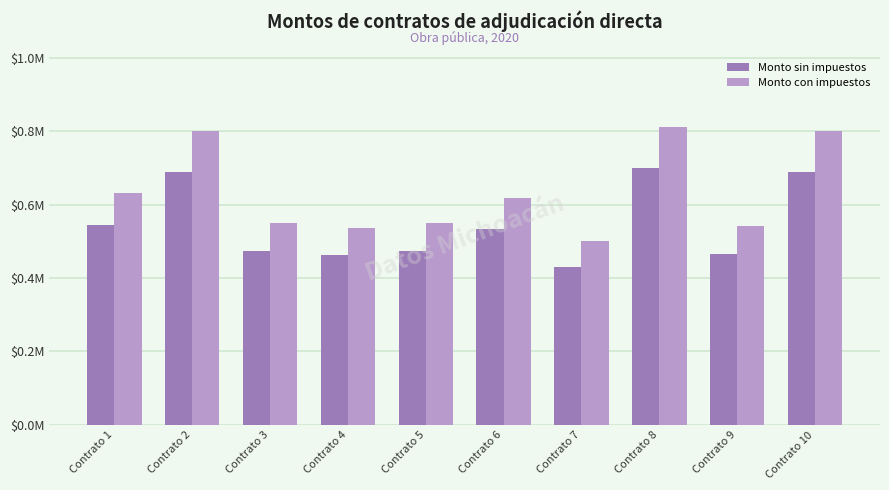

Which has a higher value, Contrato 8 or Contrato 9?

Contrato 8